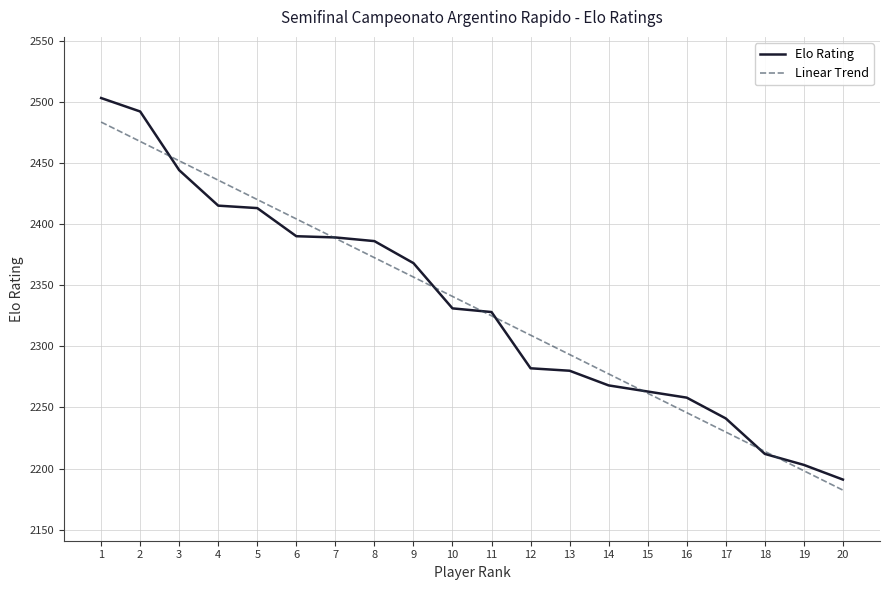

Rank the series by their maximum value, from highest to lowest.

Elo Rating, Linear Trend